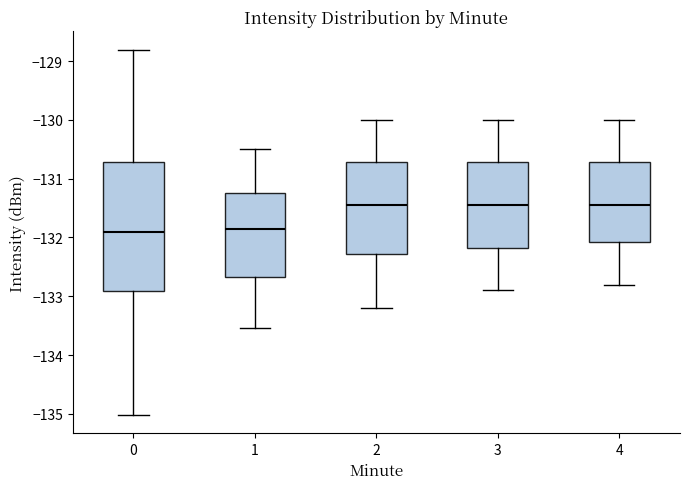

Which box is the tallest, from its lower edge to its upper edge?

0